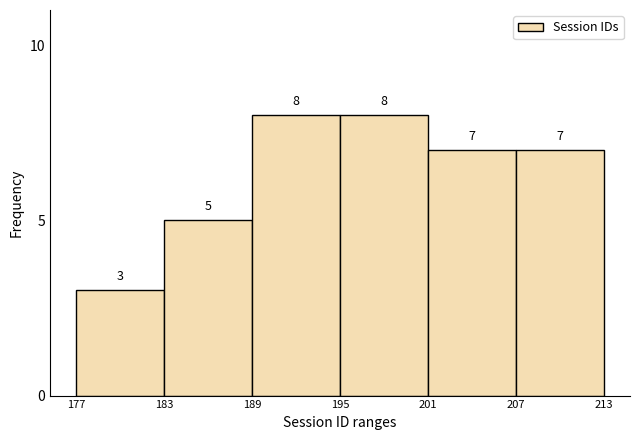

Reading left to right, transcribe this chart: for each bar, give the range it covers on the x-axis and its height.

177 to 183: 3
183 to 189: 5
189 to 195: 8
195 to 201: 8
201 to 207: 7
207 to 213: 7